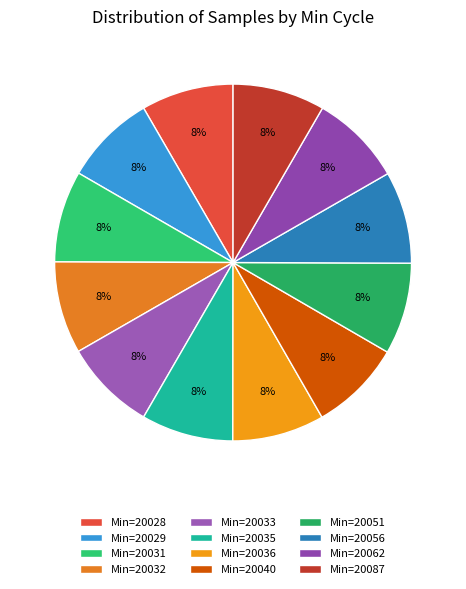

Count the number of slices in the pie.

12